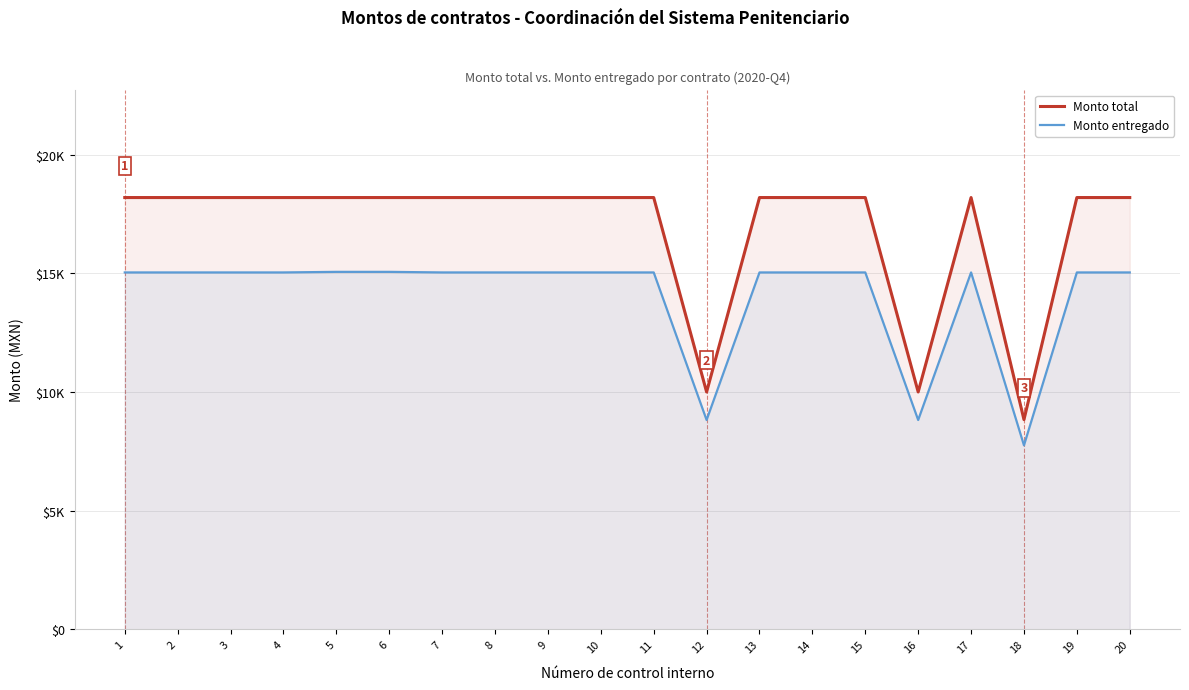

What is the approximate value of Monto entregado at 19?

15043.5